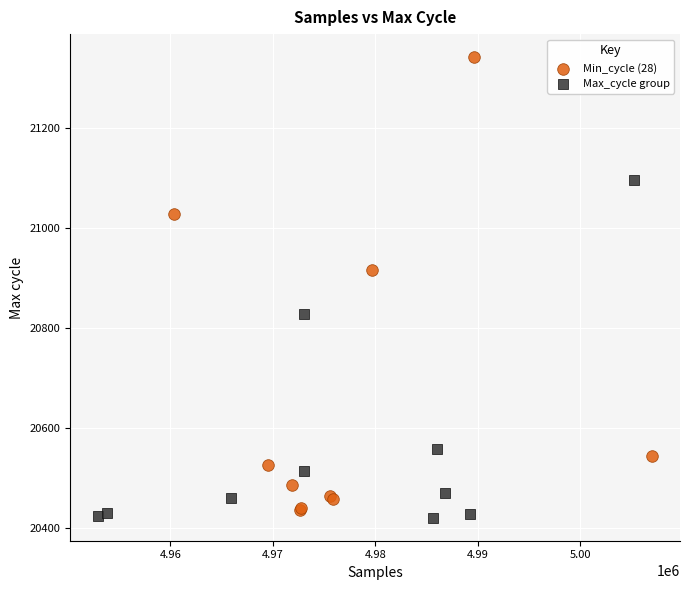

What are all the series names shown in the legend?

Min_cycle (28), Max_cycle group